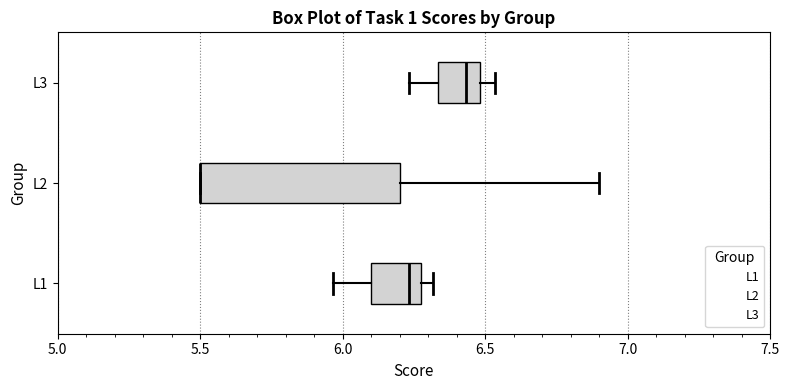

Comparing the boxes themselves (not the whiskers), which one is the widest?

L2